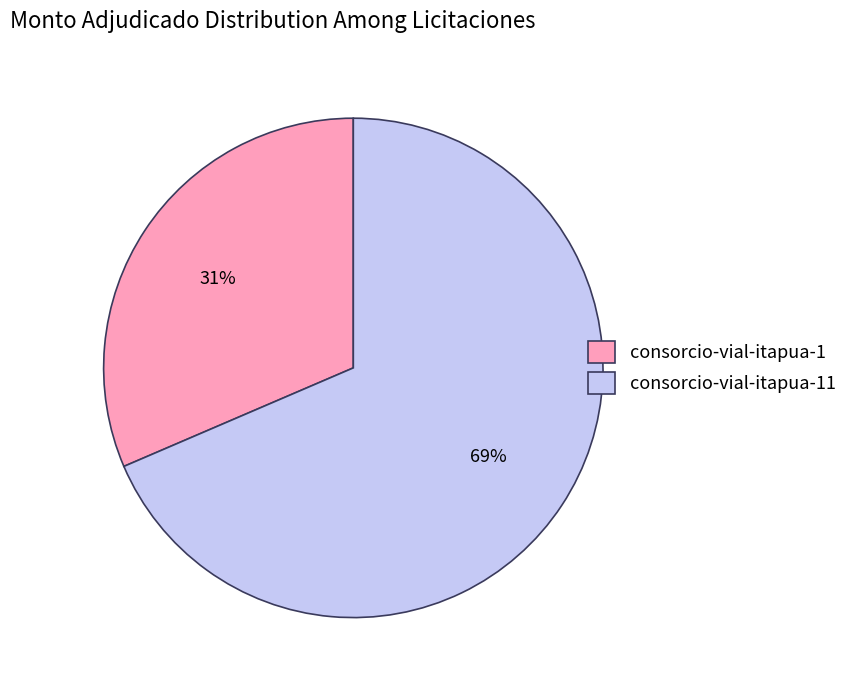

Count the number of slices in the pie.

2